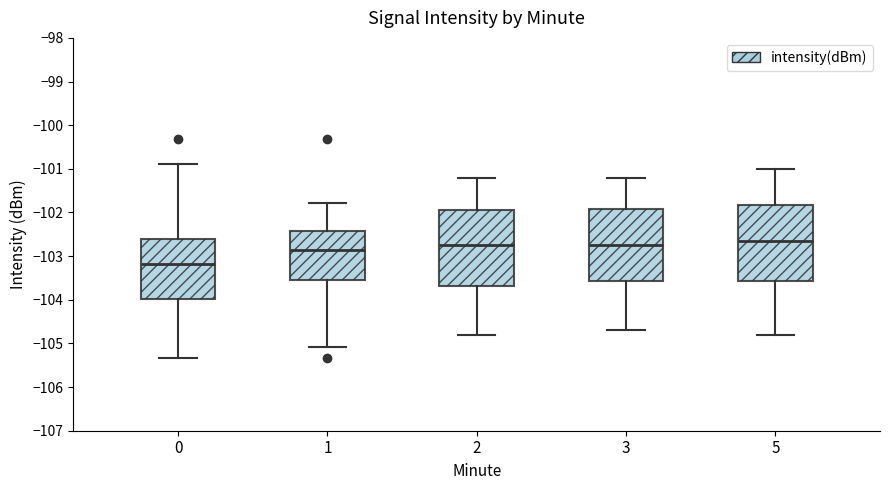

Reading left to right, read every box against the y-axis: the position of its median line, the range the box covers, and the ends of its whiskers. The values are not printed on the chart, so give them approximately, as read against the axis.

0: median -103.2, box -104.0 to -102.6, whiskers -105.3 to -100.9
1: median -102.9, box -103.5 to -102.4, whiskers -105.1 to -101.8
2: median -102.7, box -103.7 to -101.9, whiskers -104.8 to -101.2
3: median -102.7, box -103.6 to -101.9, whiskers -104.7 to -101.2
5: median -102.6, box -103.6 to -101.8, whiskers -104.8 to -101.0